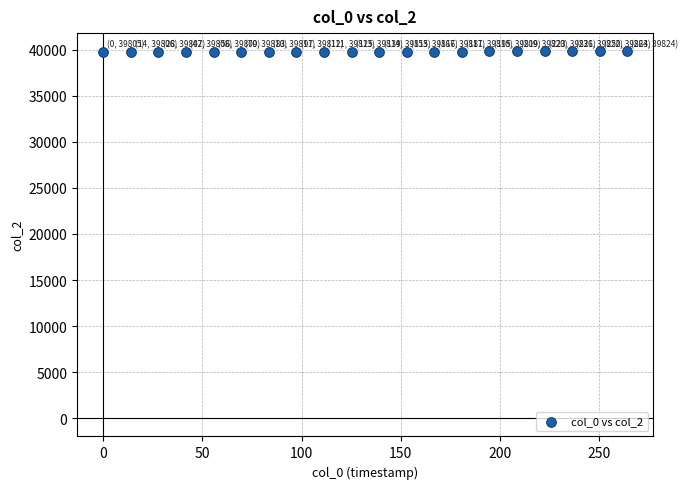

What is the range of Y values (max minus min)?

19